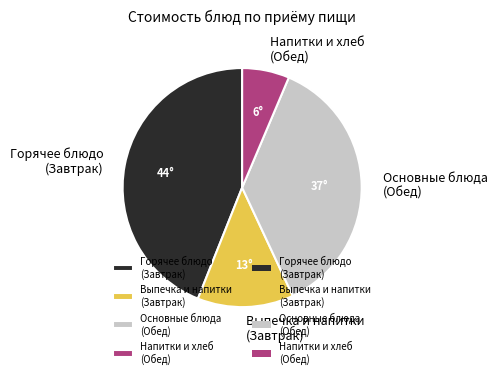

Is it true that Напитки и хлеб (Обед) is 6% of the pie?

True